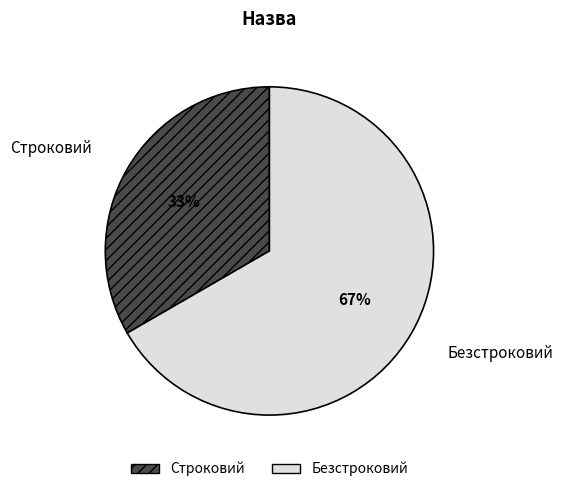

Which category has the smallest portion of the pie?

Строковий